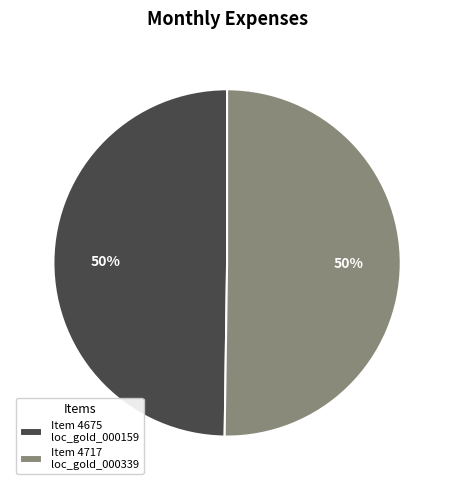

Approximately how many times larger is the value at Item 4717 loc_gold_000339 compared to Item 4675 loc_gold_000159?

1.0